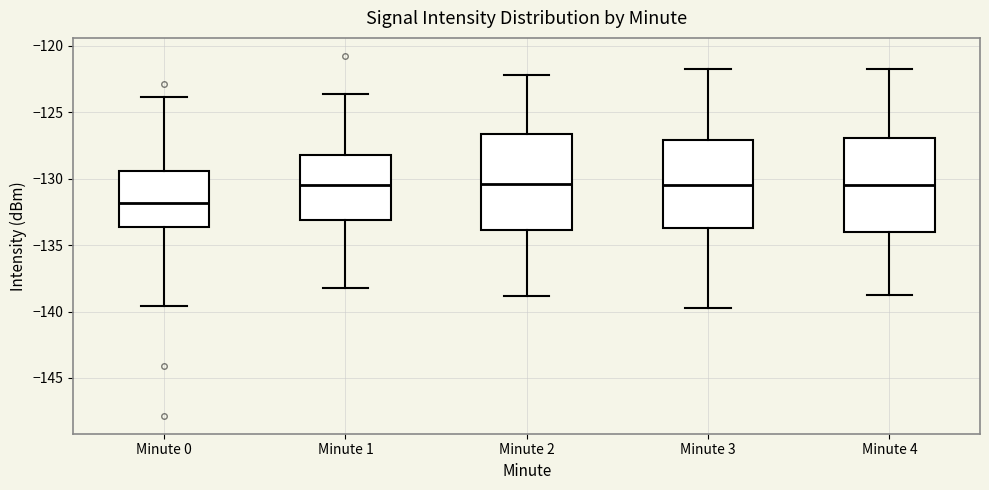

Reading left to right, transcribe this box plot: for each box, give where its median line is, the range the box spans, and where its two whiskers end, as read against the y-axis. The values are not printed on the chart, so give them approximately, as read against the axis.

Minute 0: median -132.0, box -133.5 to -129.5, whiskers -139.5 to -124.0
Minute 1: median -130.5, box -133.0 to -128.0, whiskers -138.0 to -123.5
Minute 2: median -130.5, box -134.0 to -126.5, whiskers -139.0 to -122.0
Minute 3: median -130.5, box -133.5 to -127.0, whiskers -140.0 to -122.0
Minute 4: median -130.5, box -134.0 to -127.0, whiskers -139.0 to -122.0